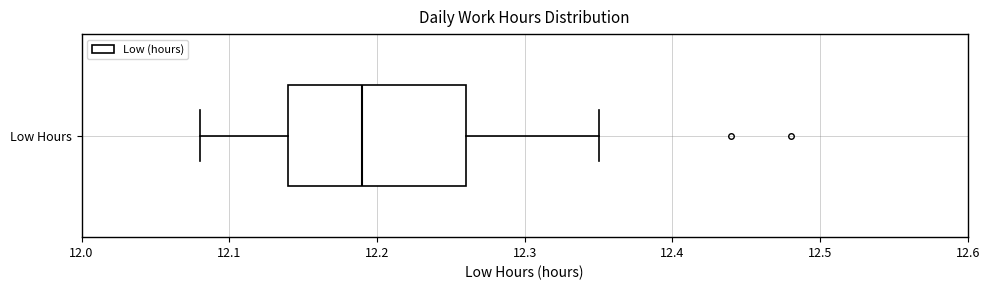

Transcribe this box plot: give where the median line is, the range the box spans, and where the two whiskers end, as read against the x-axis. The values are not printed on the chart, so give them approximately, as read against the axis.

median 12.19, box 12.14 to 12.26, whiskers 12.08 to 12.35